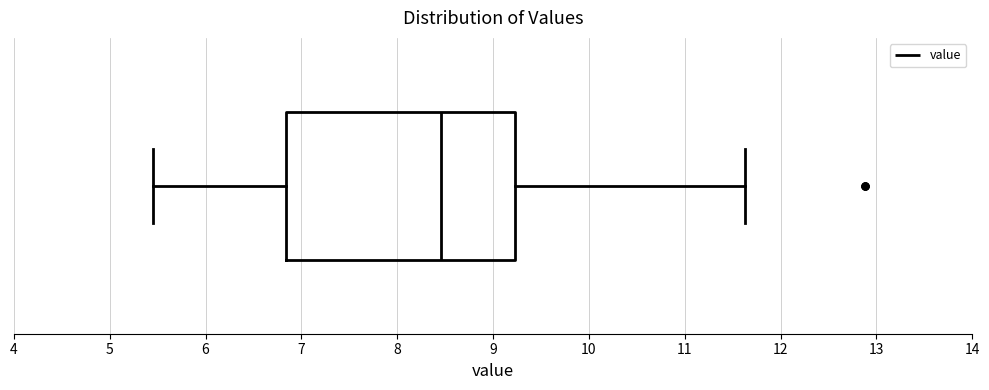

Where is the right edge of the box on the x-axis? The values are not printed on the chart, so give them approximately, as read against the axis.

9.2